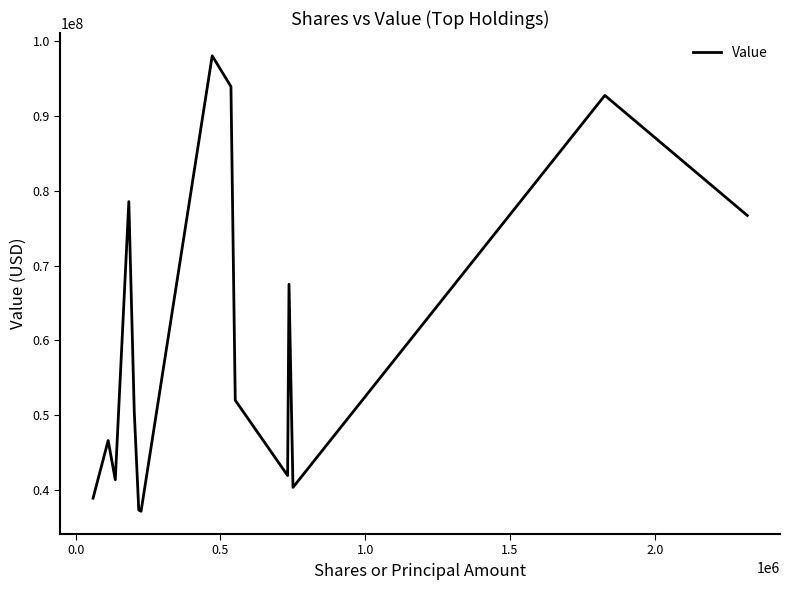

What is the smallest value displayed?

37168496